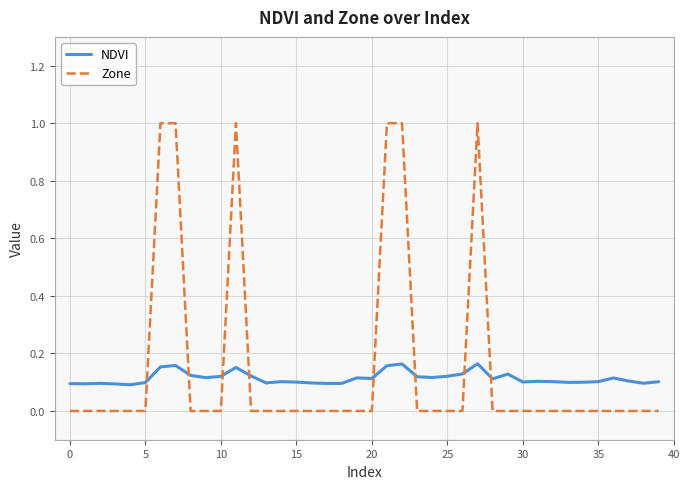

Which series has the widest spread of values?

Zone